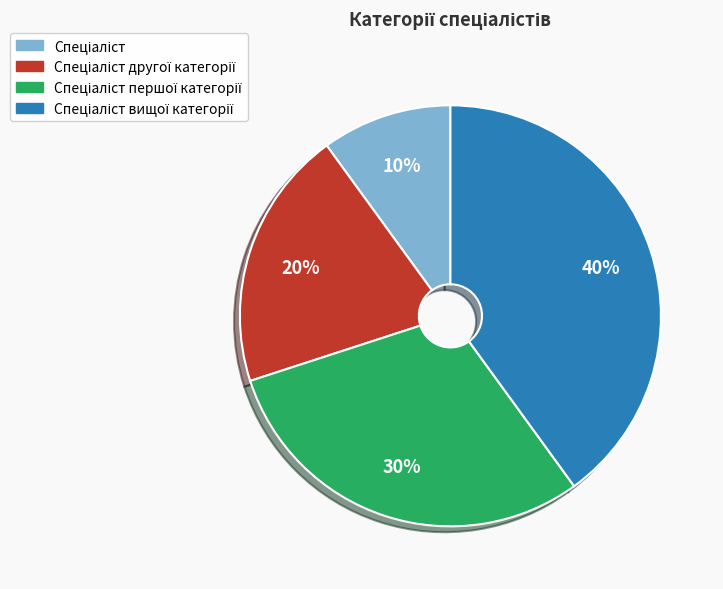

To the nearest percent, what is the difference between the largest and smallest slice percentages?

30%